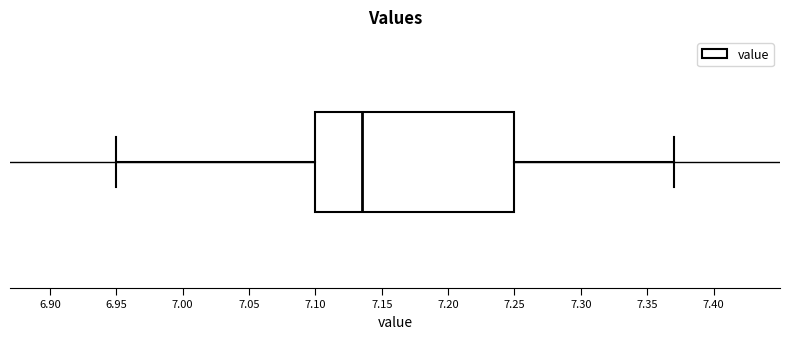

Transcribe this box plot: give where the median line is, the range the box spans, and where the two whiskers end, as read against the x-axis. The values are not printed on the chart, so give them approximately, as read against the axis.

median 7.135, box 7.100 to 7.250, whiskers 6.950 to 7.370